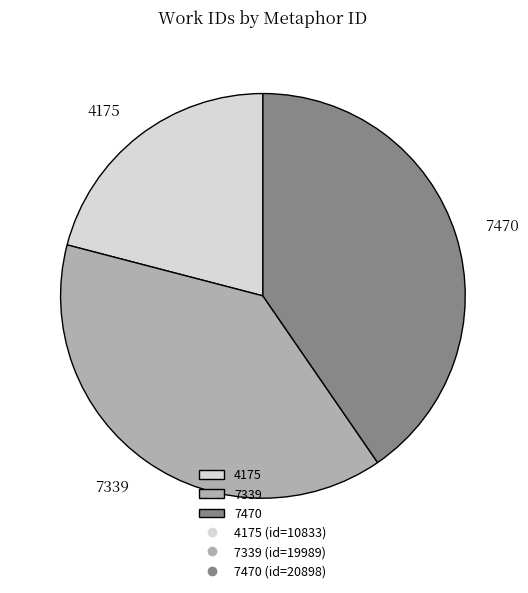

True or false: 7470 accounts for 51% of the total.

False